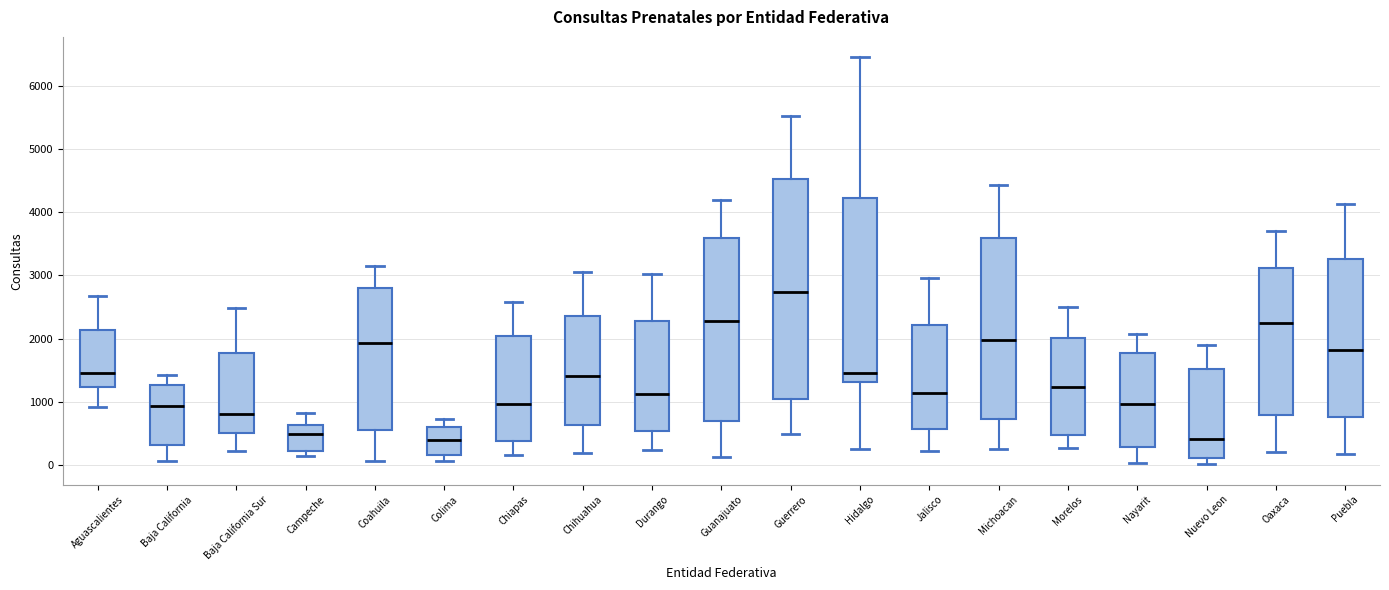

Reading left to right, transcribe this box plot: for each box, give where its median line is, the range the box spans, and where its two whiskers end, as read against the y-axis. The values are not printed on the chart, so give them approximately, as read against the axis.

Aguascalientes: median 1500, box 1200 to 2100, whiskers 900 to 2700
Baja California: median 900, box 300 to 1300, whiskers 100 to 1400
Baja California Sur: median 800, box 500 to 1800, whiskers 200 to 2500
Campeche: median 500, box 200 to 600, whiskers 100 to 800
Coahuila: median 1900, box 600 to 2800, whiskers 100 to 3100
Colima: median 400, box 200 to 600, whiskers 100 to 700
Chiapas: median 1000, box 400 to 2000, whiskers 200 to 2600
Chihuahua: median 1400, box 600 to 2400, whiskers 200 to 3100
Durango: median 1100, box 500 to 2300, whiskers 200 to 3000
Guanajuato: median 2300, box 700 to 3600, whiskers 100 to 4200
Guerrero: median 2700, box 1000 to 4500, whiskers 500 to 5500
Hidalgo: median 1400, box 1300 to 4200, whiskers 300 to 6400
Jalisco: median 1100, box 600 to 2200, whiskers 200 to 3000
Michoacan: median 2000, box 700 to 3600, whiskers 300 to 4400
Morelos: median 1200, box 500 to 2000, whiskers 300 to 2500
Nayarit: median 1000, box 300 to 1800, whiskers 0 to 2100
Nuevo Leon: median 400, box 100 to 1500, whiskers 0 to 1900
Oaxaca: median 2200, box 800 to 3100, whiskers 200 to 3700
Puebla: median 1800, box 800 to 3300, whiskers 200 to 4100